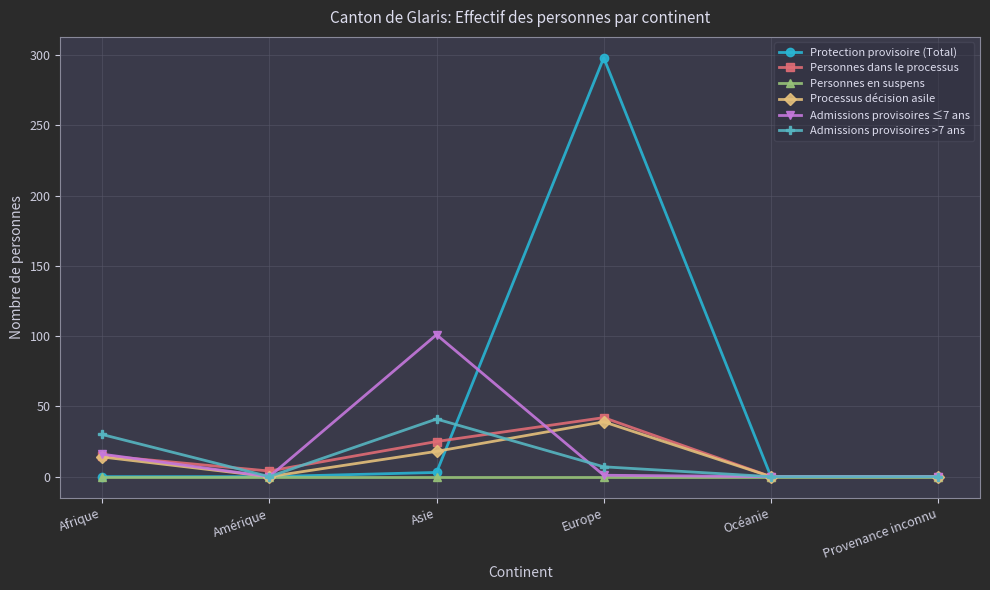

What is the label of the 1st point from the right?

Provenance inconnu